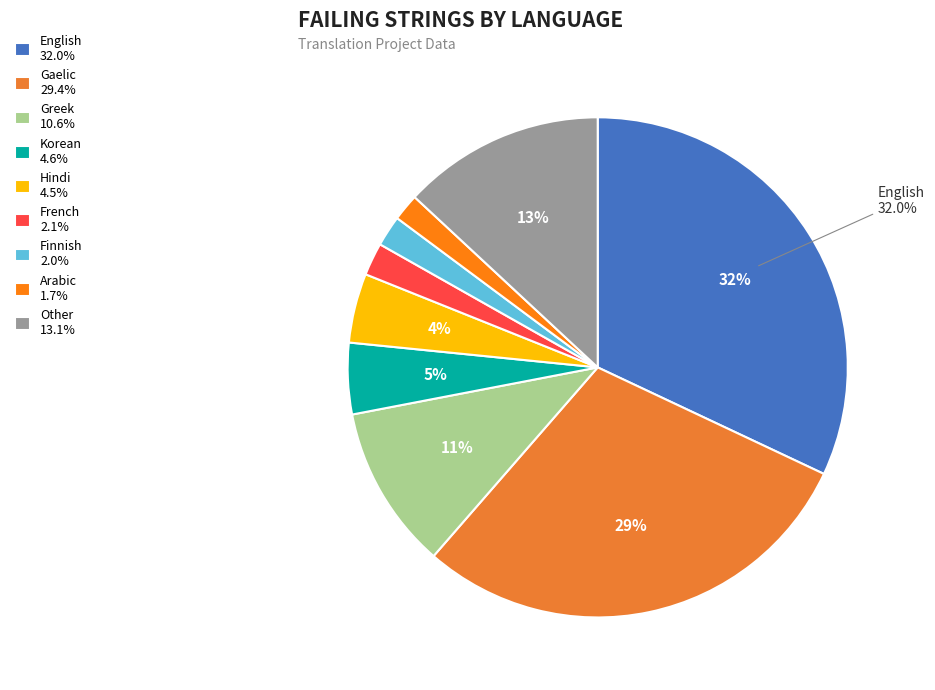

Count the number of slices in the pie.

9